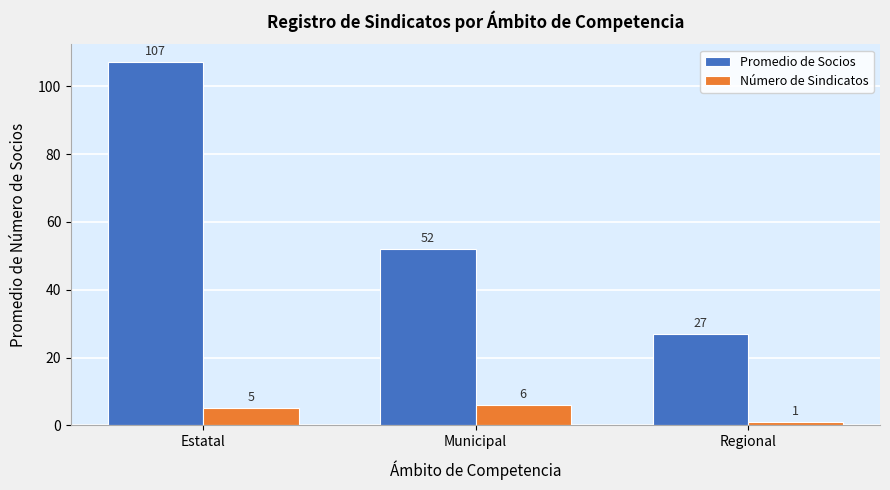

Does the chart contain any negative values?

No